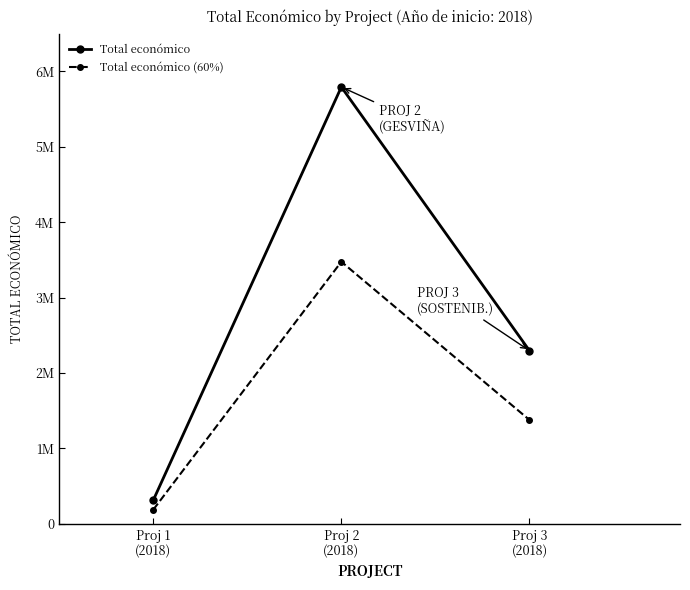

What are all the series names shown in the legend?

Total económico, Total económico (60%)